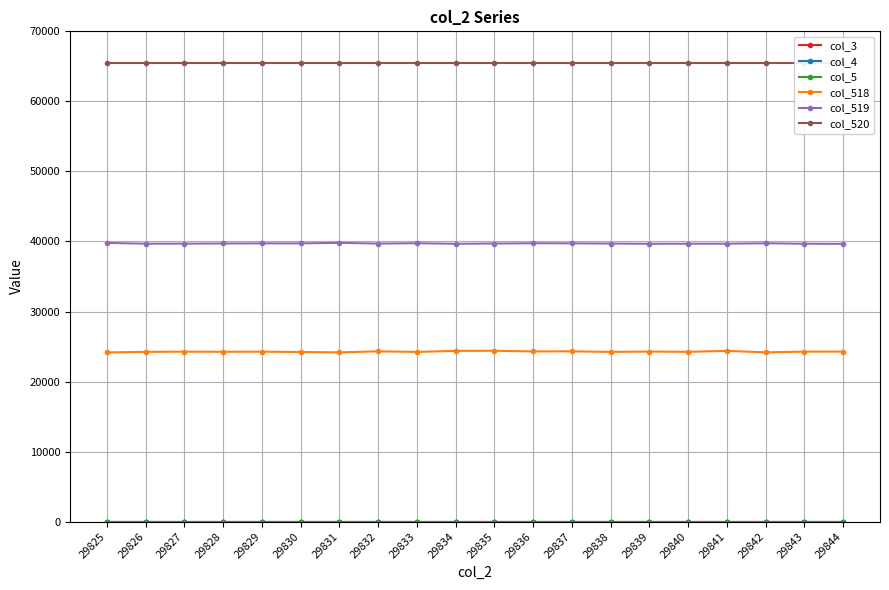

Which category has the lowest value in the col_519 series?

29844